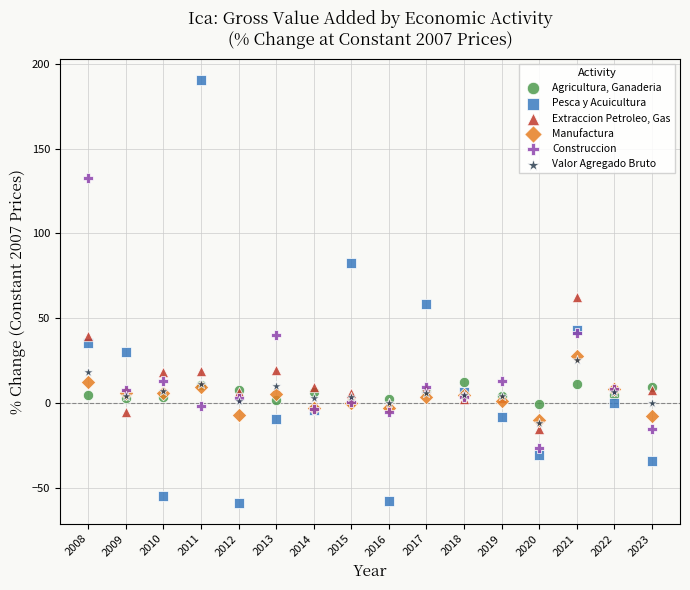

In the Construccion series, what Y value is closest to 53?

41.1